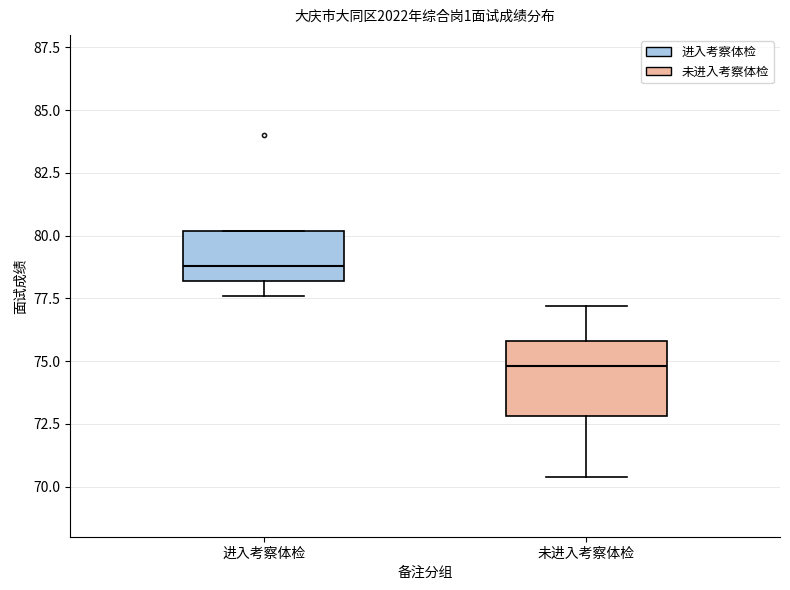

Reading left to right, transcribe this box plot: for each box, give where its median line is, the range the box spans, and where its two whiskers end, as read against the y-axis. The values are not printed on the chart, so give them approximately, as read against the axis.

进入考察体检: median 79.0, box 78.0 to 80.0, whiskers 77.5 to 80.0
未进入考察体检: median 75.0, box 73.0 to 76.0, whiskers 70.5 to 77.0